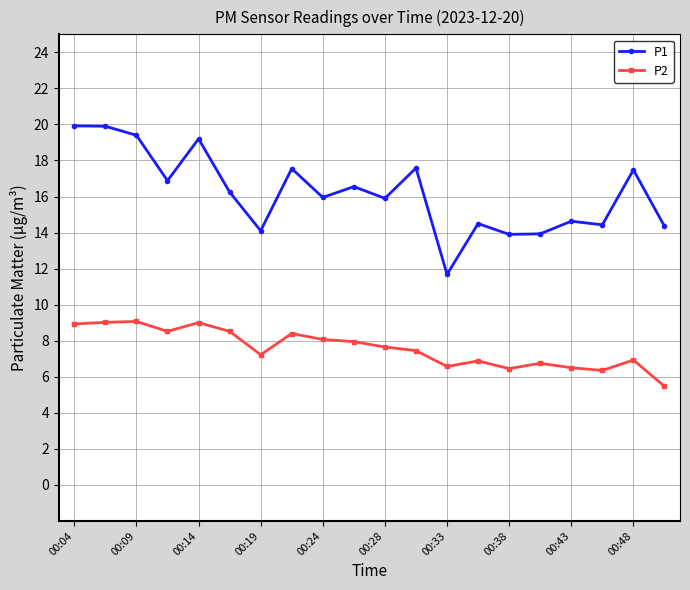

True or false: P2 and P1 cross at least once.

False